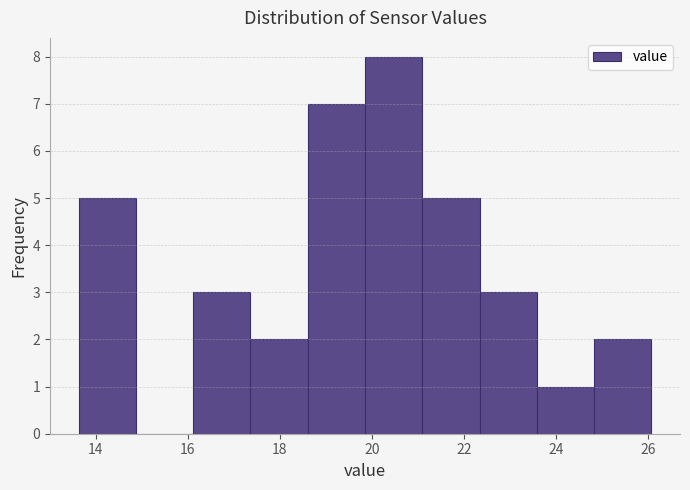

Reading left to right, list every bar in this chart as the range it spans on the x-axis followed by its height. Neither the bar edges nor the heights are printed on the chart, so give them approximately, as read against the axes.

13.6 to 14.8: 5
14.8 to 16.2: 0
16.2 to 17.4: 3
17.4 to 18.6: 2
18.6 to 19.8: 7
19.8 to 21.0: 8
21.0 to 22.4: 5
22.4 to 23.6: 3
23.6 to 24.8: 1
24.8 to 26.0: 2